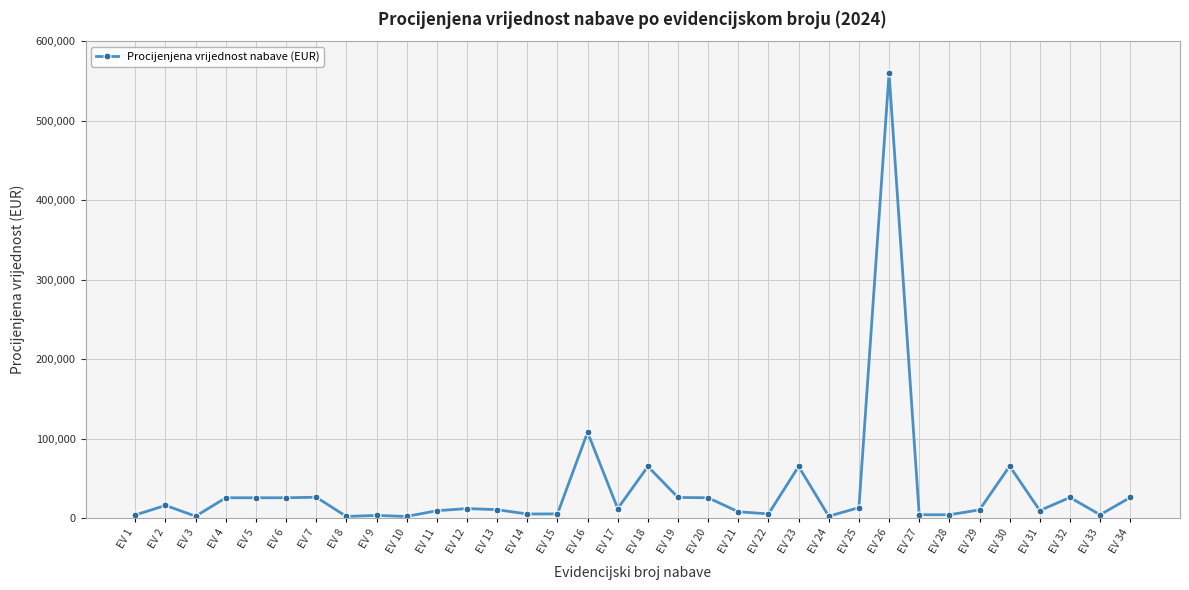

True or false: there are more than 2 points higher than both neighbors.

True